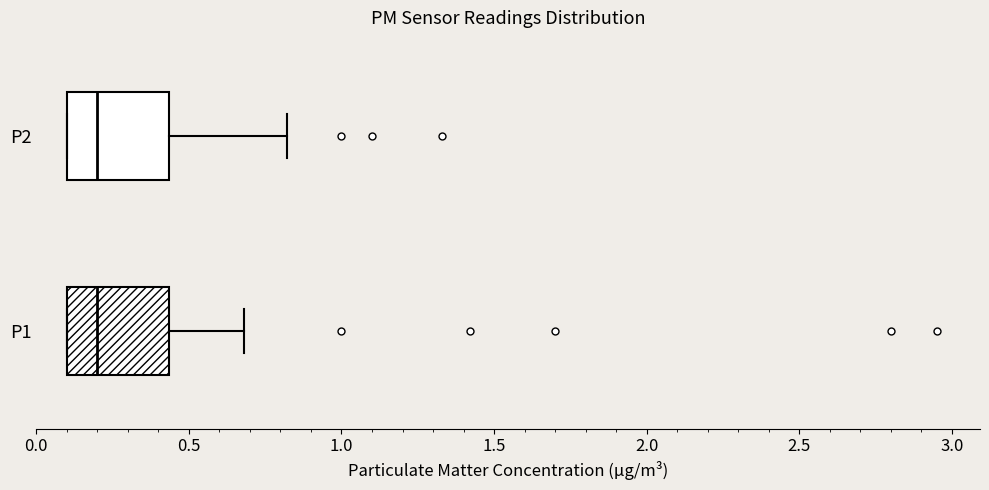

Reading bottom to top, read every box against the x-axis: the position of its median line, the range the box covers, and the ends of its whiskers. The values are not printed on the chart, so give them approximately, as read against the axis.

P1: median 0.20, box 0.10 to 0.45, whiskers 0.10 to 0.70
P2: median 0.20, box 0.10 to 0.45, whiskers 0.10 to 0.80